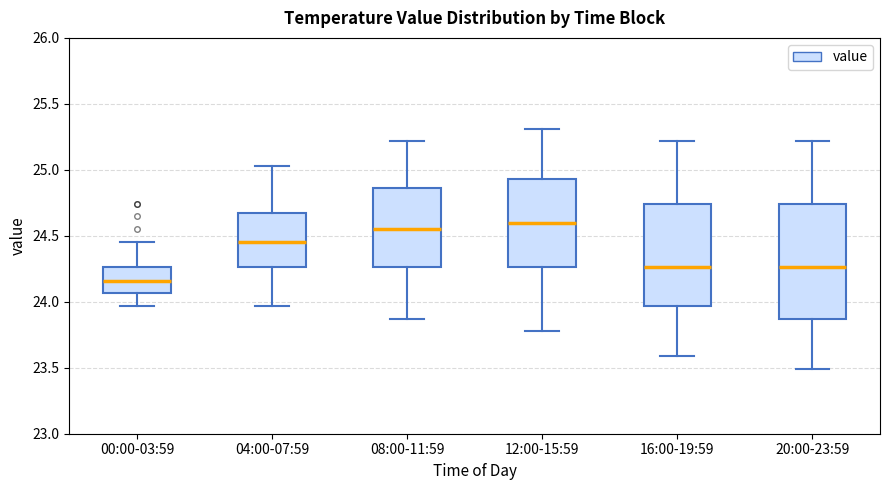

Where does the upper whisker of the box for 00:00-03:59 end on the y-axis? The values are not printed on the chart, so give them approximately, as read against the axis.

24.45